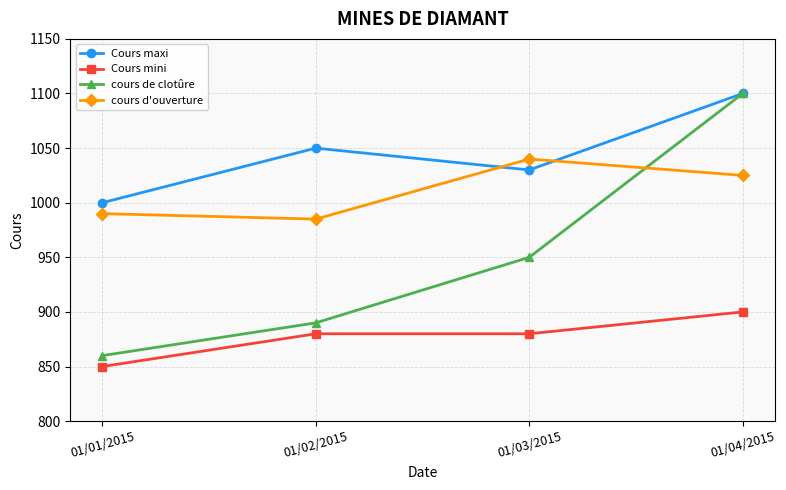

List the series in order of their overall mean, lowest first.

Cours mini, cours de clotûre, cours d'ouverture, Cours maxi